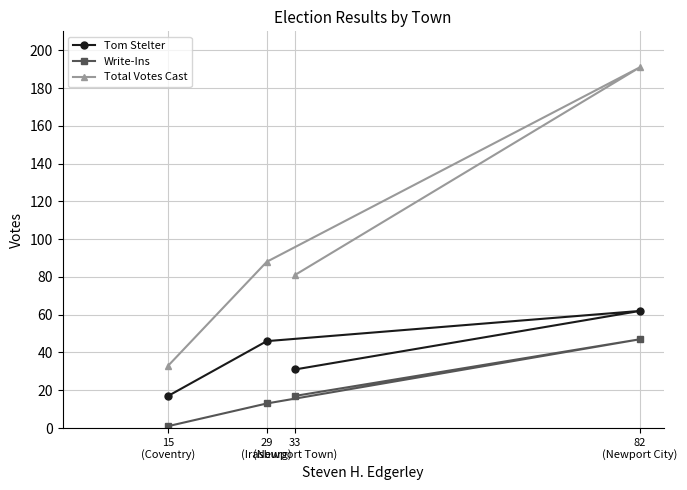

What is the lowest value of the Tom Stelter series?

17